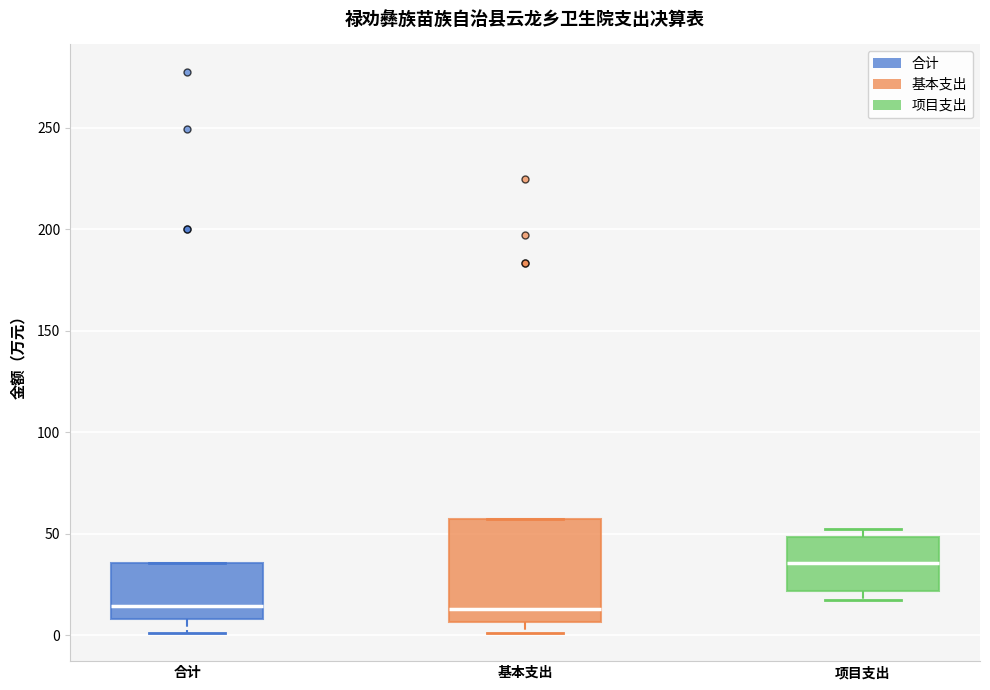

Reading left to right, transcribe this box plot: for each box, give where its median line is, the range the box spans, and where its two whiskers end, as read against the y-axis. The values are not printed on the chart, so give them approximately, as read against the axis.

合计: median 15, box 10 to 35, whiskers 0 to 35
基本支出: median 15, box 5 to 55, whiskers 0 to 55
项目支出: median 35, box 20 to 50, whiskers 15 to 50 (just above the box's upper edge)